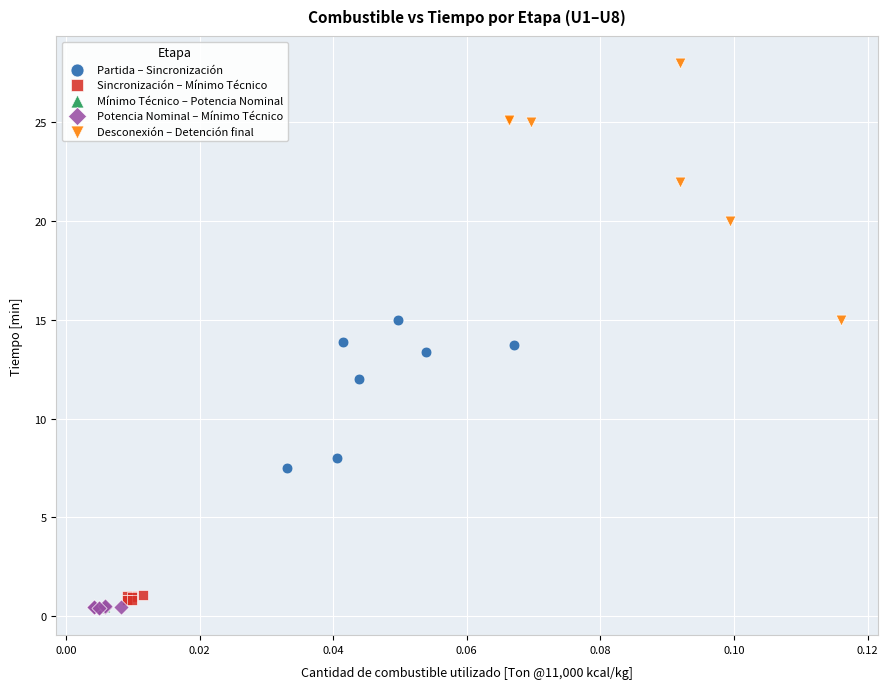

Which series reaches the maximum Y coordinate?

Desconexión – Detención final